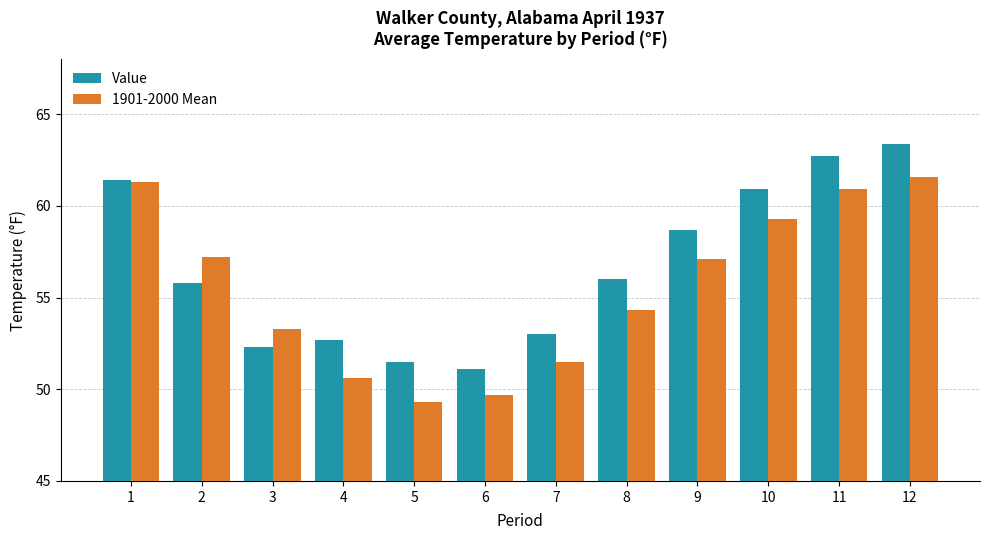

Are the bars horizontal?

No